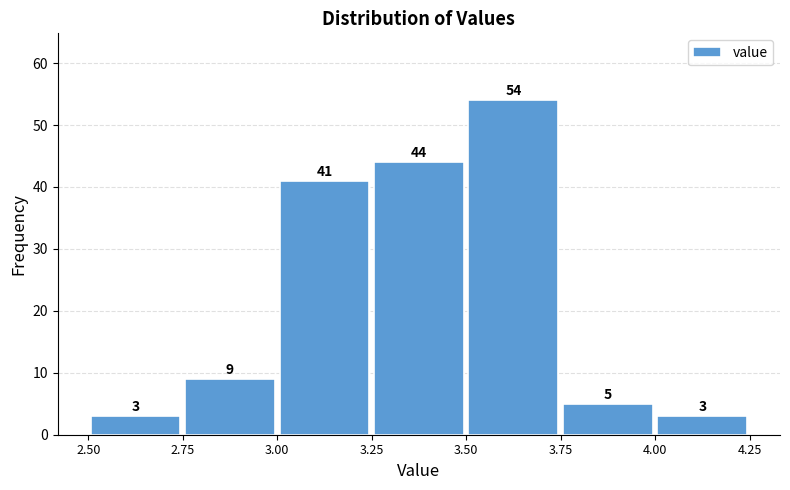

Reading left to right, list every bar in this chart as the range it spans on the x-axis followed by its height.

2.50 to 2.75: 3
2.75 to 3.00: 9
3.00 to 3.25: 41
3.25 to 3.50: 44
3.50 to 3.75: 54
3.75 to 4.00: 5
4.00 to 4.25: 3